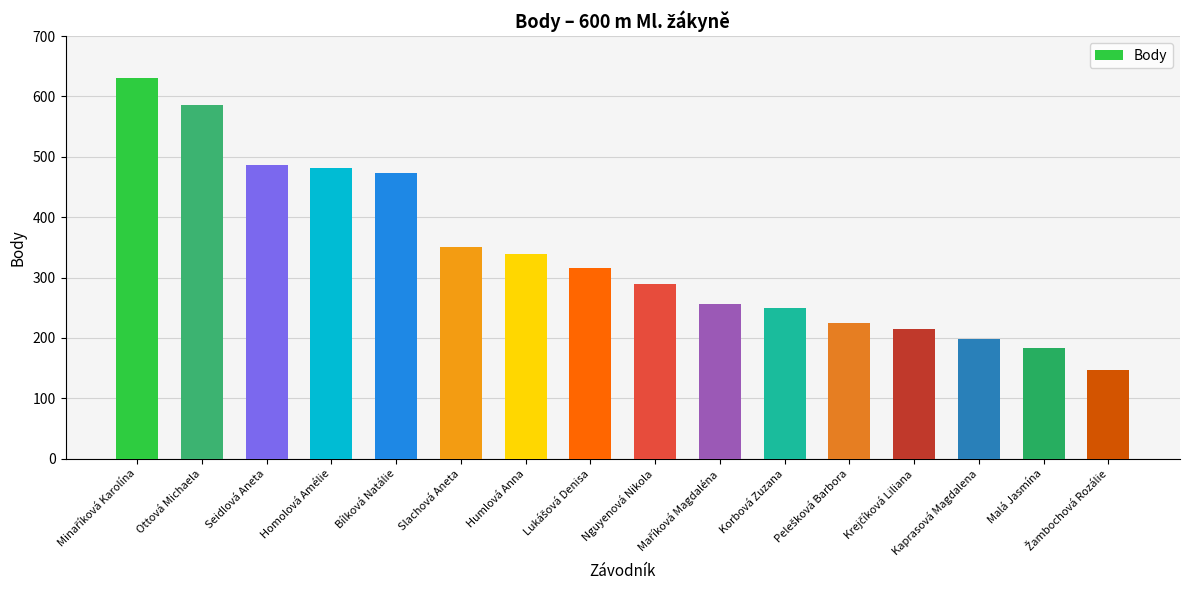

How many values are below 316?

8